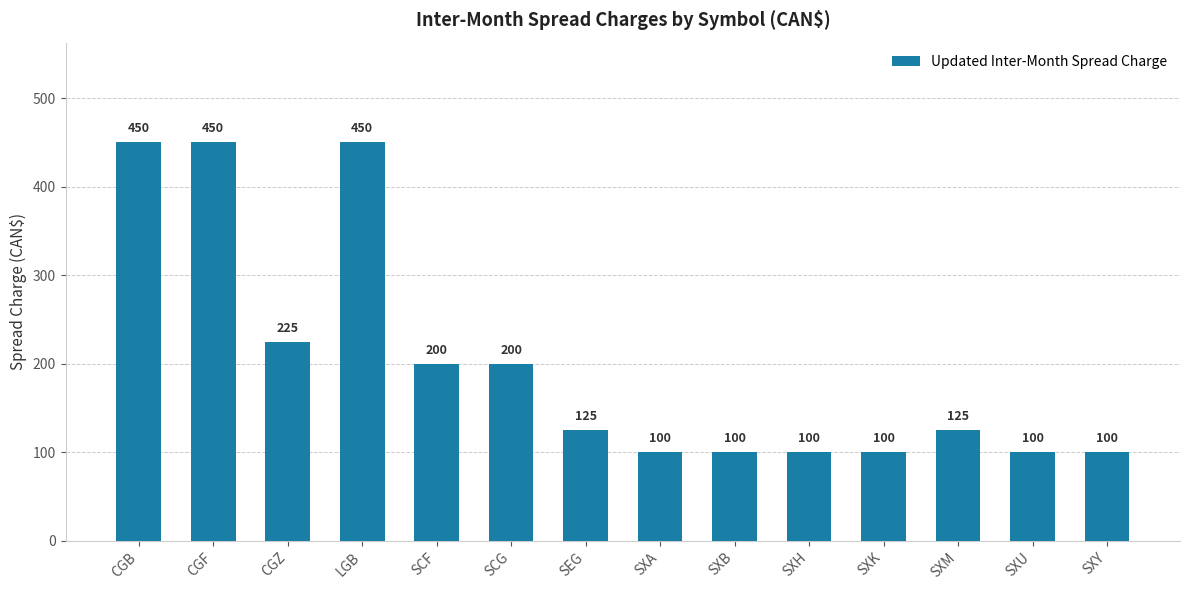

Is it true that the value at LGB is 240?

False